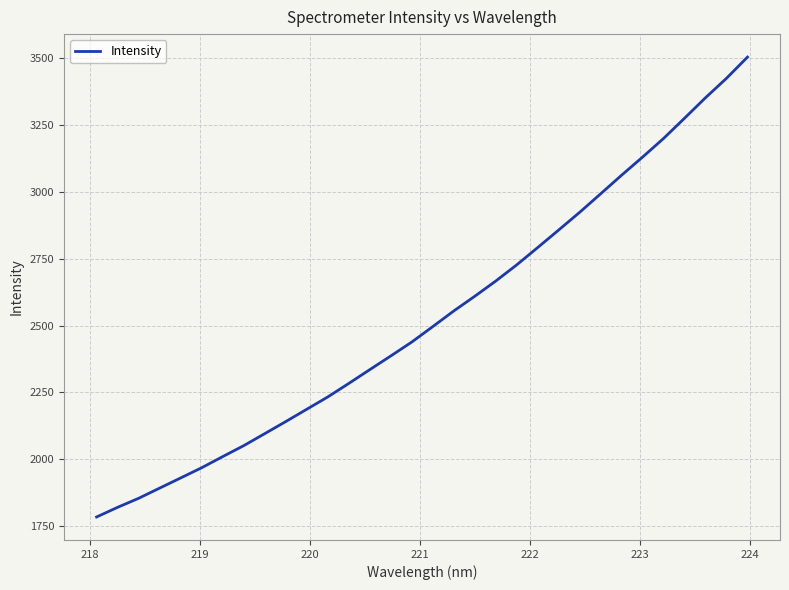

What is the difference between the maximum and minimum values?

1719.5